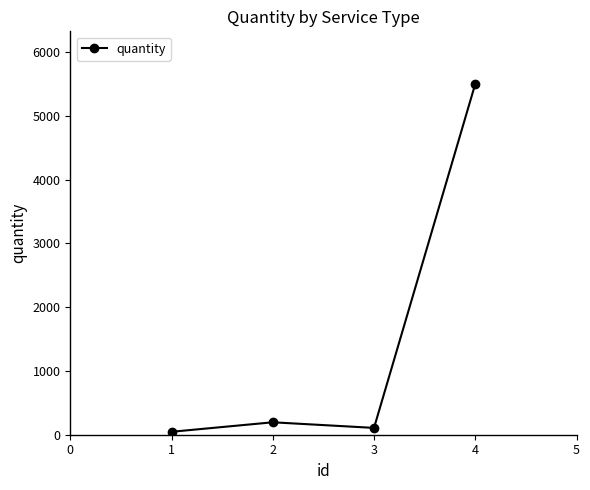

How many interior local peaks (higher than both neighbors) does the data have?

1